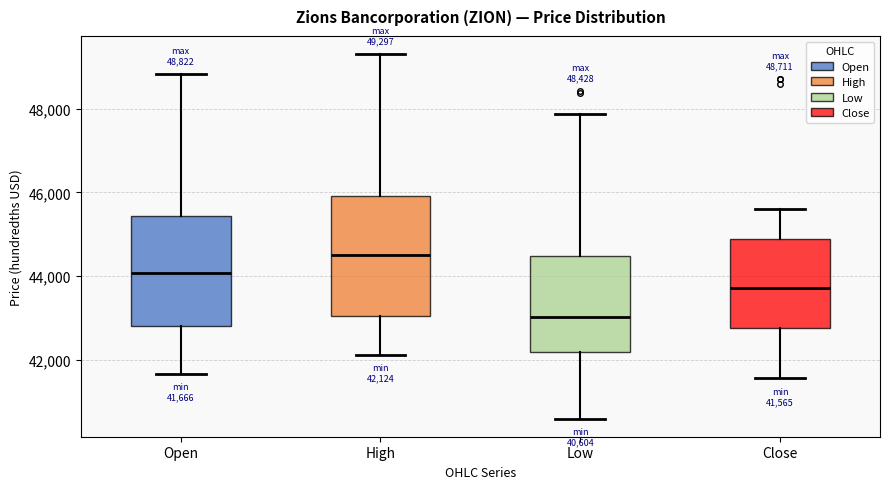

Which box has the lowest median line?

Low